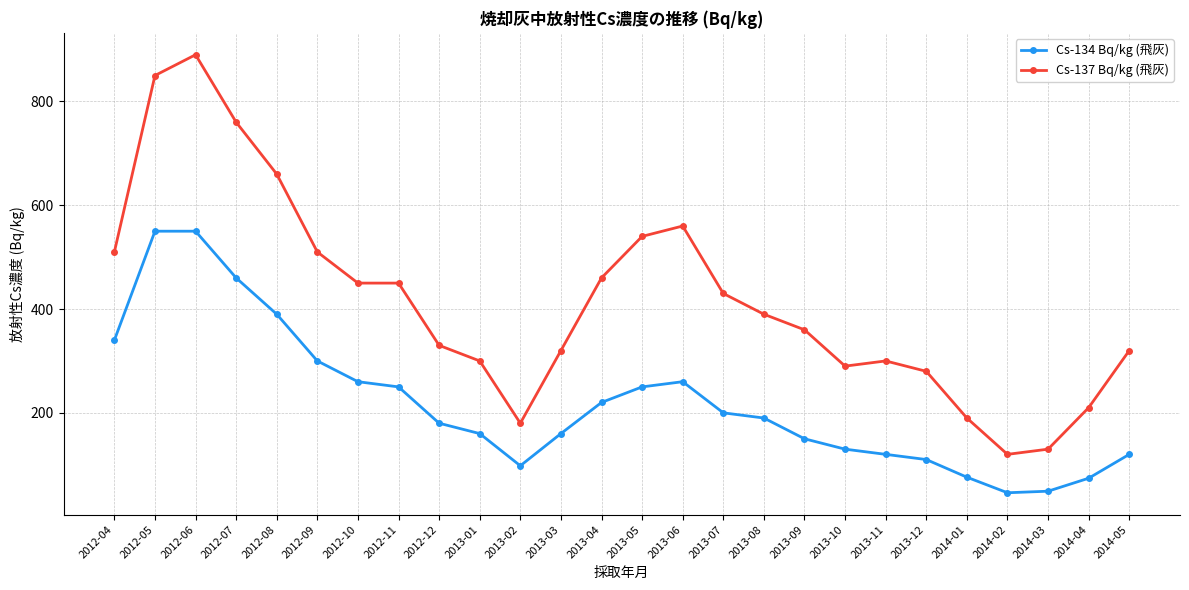

True or false: Cs-137 Bq/kg (飛灰) has more than 1 interior local peaks.

True